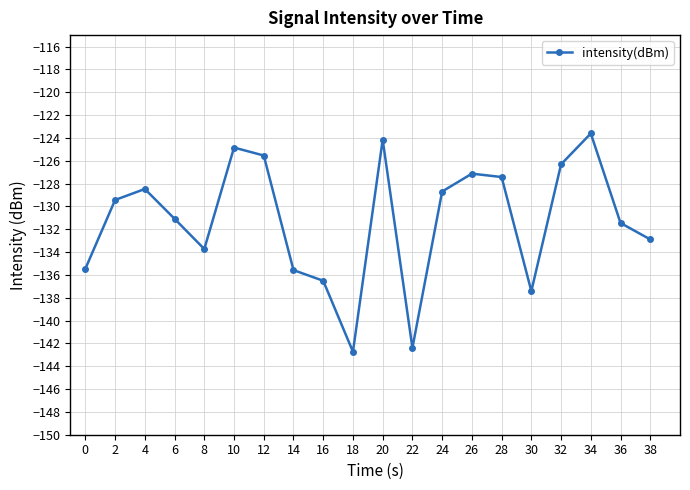

Count the number of categories in the chart.

20